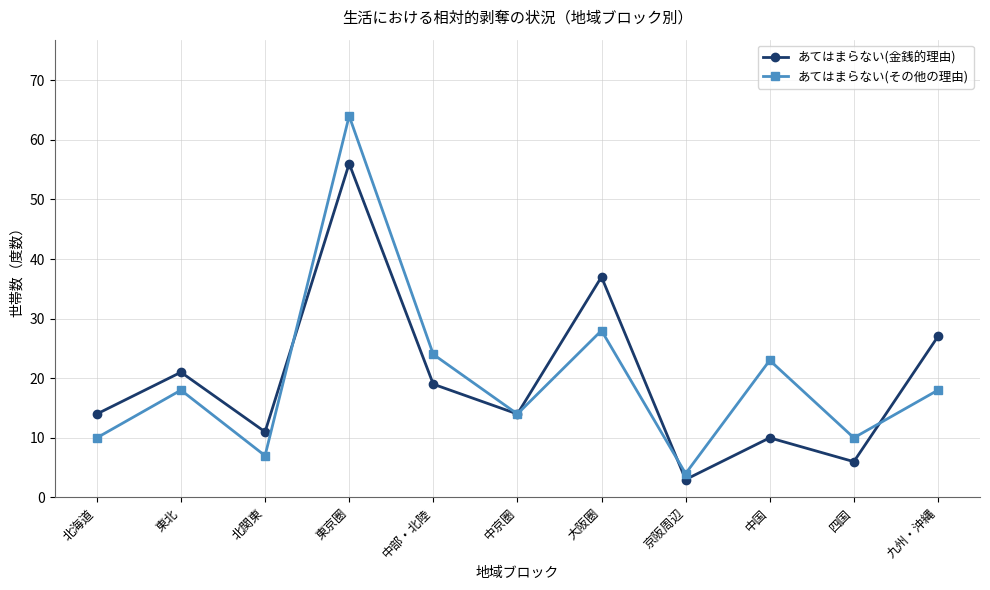

What is the value of the あてはまらない(金銭的理由) point at the 9th from the left?

10